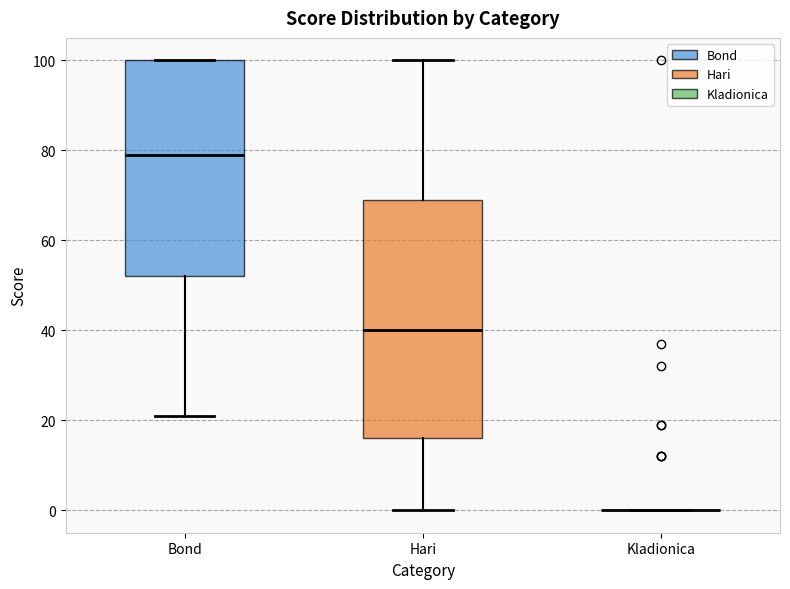

Reading left to right, transcribe this box plot: for each box, give where its median line is, the range the box spans, and where its two whiskers end, as read against the y-axis. The values are not printed on the chart, so give them approximately, as read against the axis.

Bond: median 80, box 52 to 100, whiskers 22 to 100
Hari: median 40, box 16 to 70, whiskers 0 to 100
Kladionica: box collapsed to a line at 0, whiskers 0 to 0